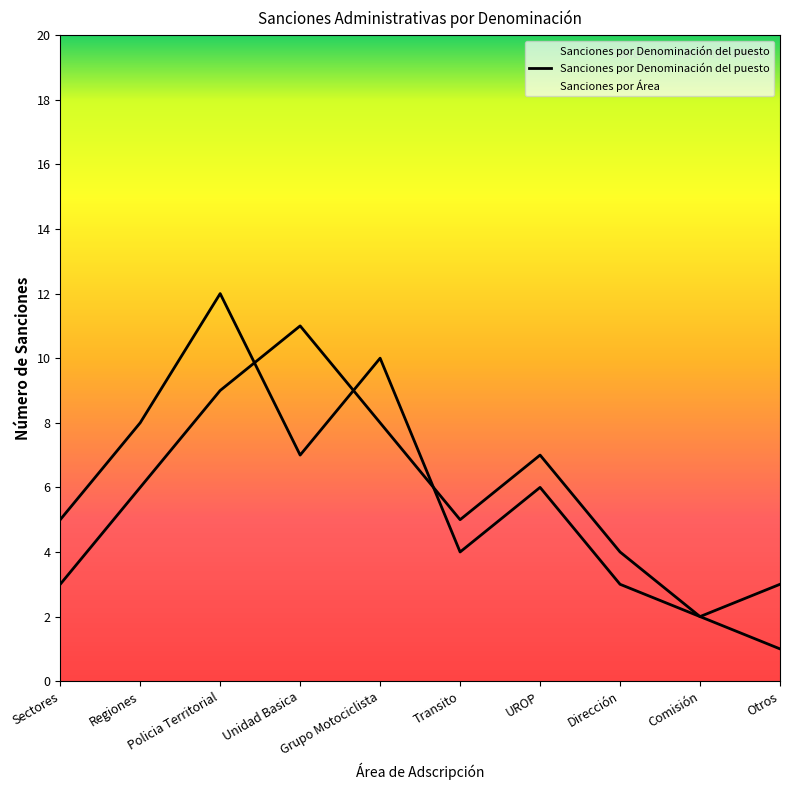

Between Regiones and Unidad Basica, which is larger?

Regiones